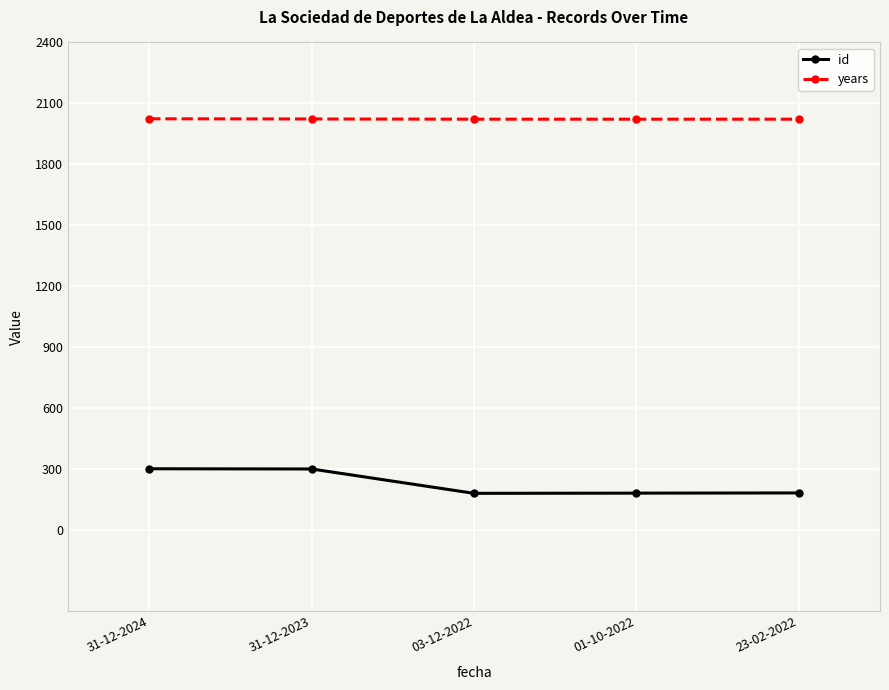

True or false: id has more than 2 points higher than both neighbors.

False